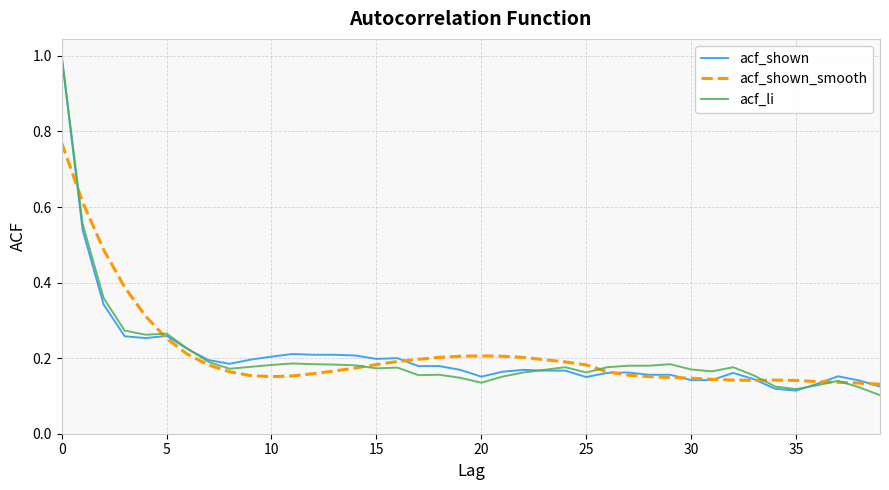

Where is acf_shown_smooth nearest to the value 0?

39